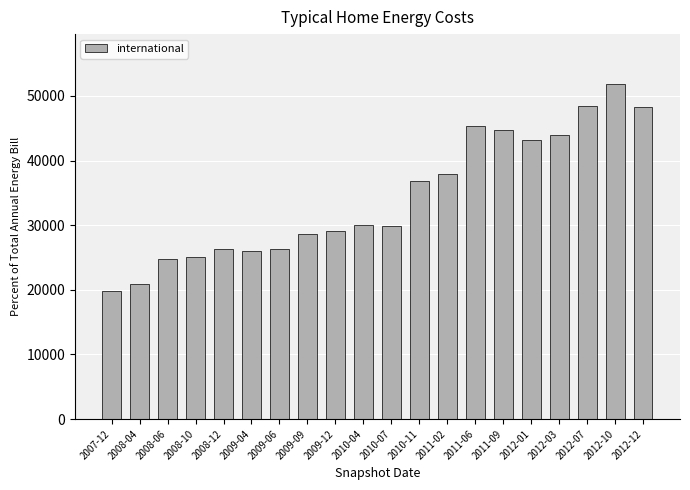

Count the number of categories in the chart.

20